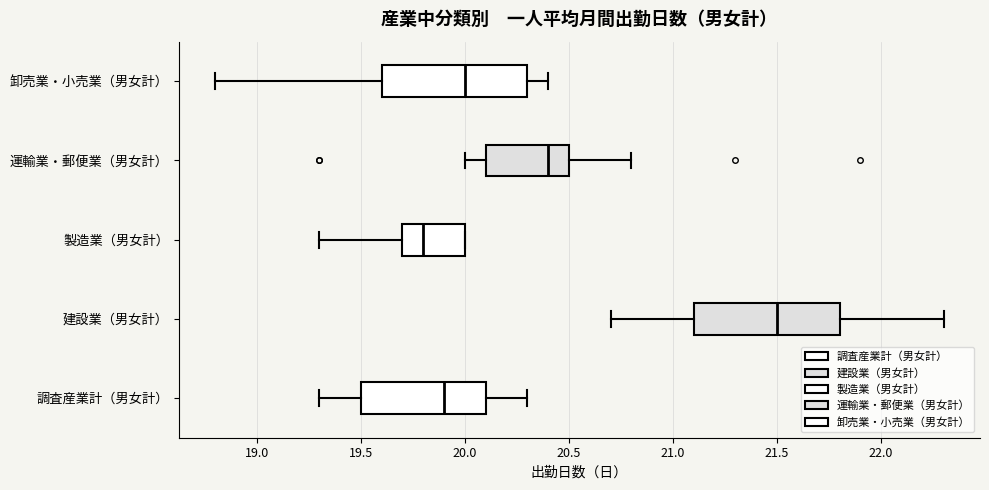

Reading bottom to top, transcribe this box plot: for each box, give where its median line is, the range the box spans, and where its two whiskers end, as read against the x-axis. The values are not printed on the chart, so give them approximately, as read against the axis.

調査産業計（男女計）: median 19.9, box 19.5 to 20.1, whiskers 19.3 to 20.3
建設業（男女計）: median 21.5, box 21.1 to 21.8, whiskers 20.7 to 22.3
製造業（男女計）: median 19.8, box 19.7 to 20.0, whiskers 19.3 to 20.0
運輸業・郵便業（男女計）: median 20.4, box 20.1 to 20.5, whiskers 20.0 to 20.8
卸売業・小売業（男女計）: median 20.0, box 19.6 to 20.3, whiskers 18.8 to 20.4